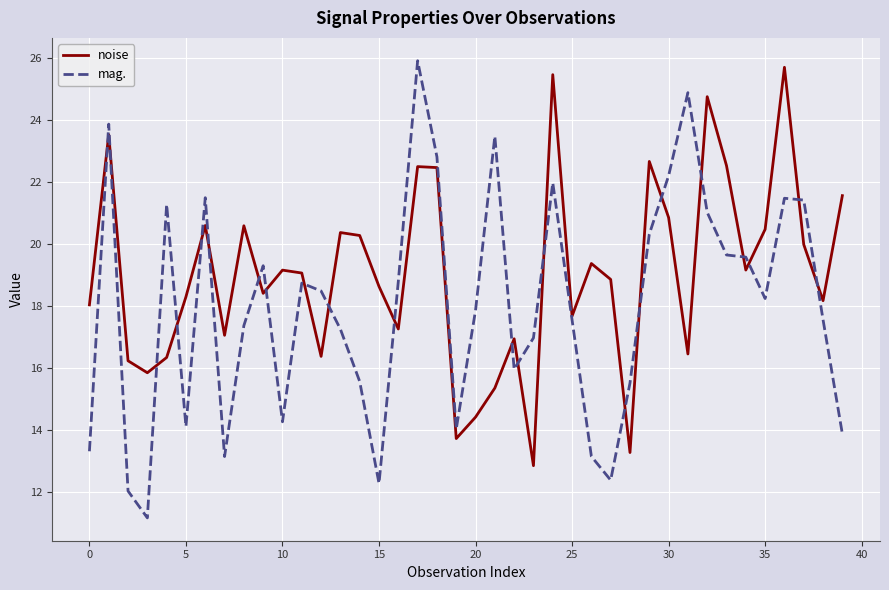

In mag., how many points are higher than both neighbors (excluding endpoints)?

10